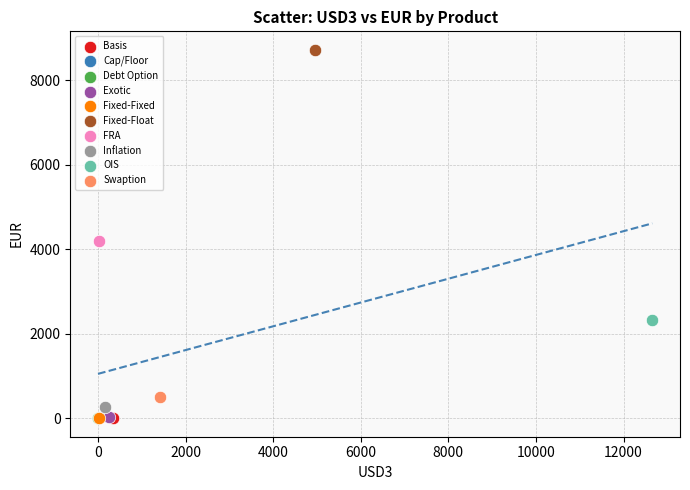

Which series reaches the maximum Y coordinate?

Fixed-Float